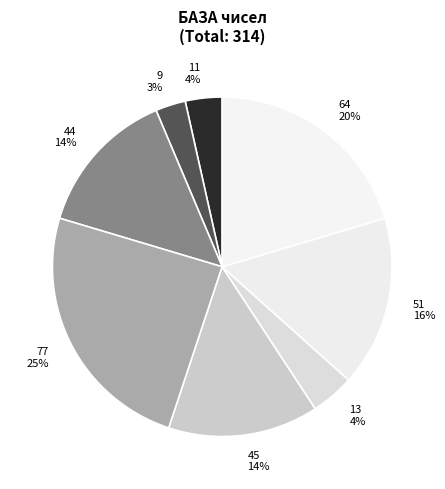

Is it true that 64 is 20% of the pie?

True